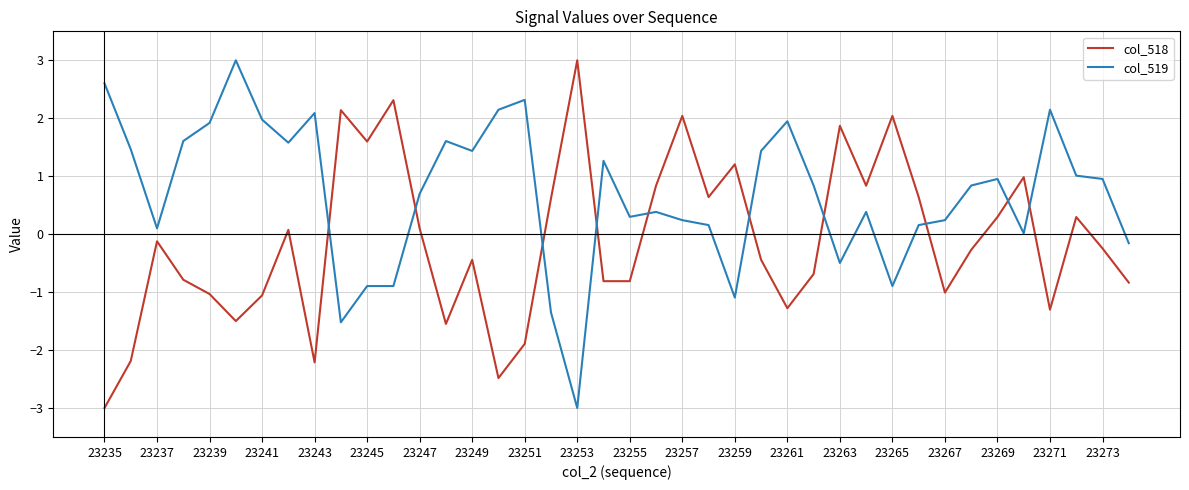

After their last crossing, which series has the higher values: col_518 or col_519?

col_519